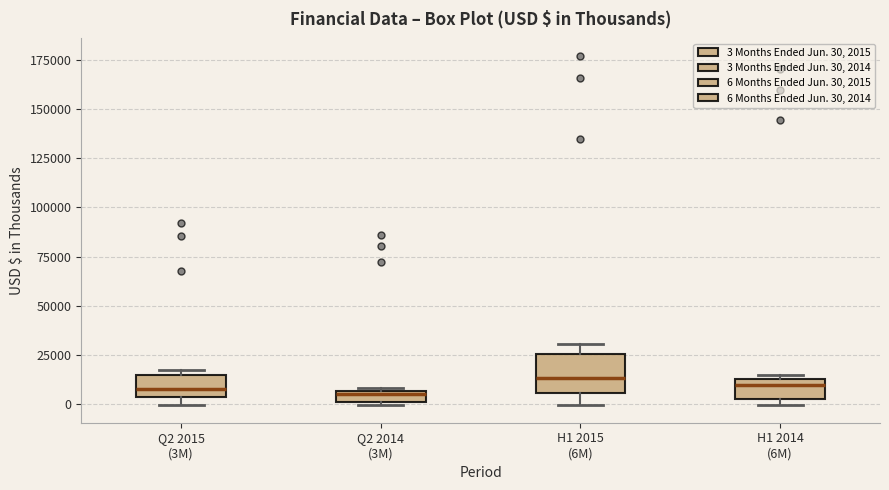

Where is the upper edge of the box for Q2 2015 (3M) on the y-axis? The values are not printed on the chart, so give them approximately, as read against the axis.

15000